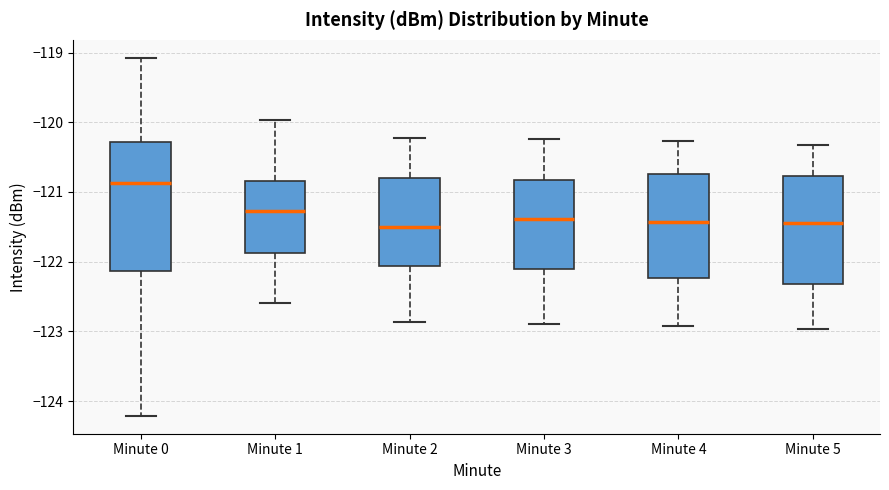

Which box is the tallest, from its lower edge to its upper edge?

Minute 0